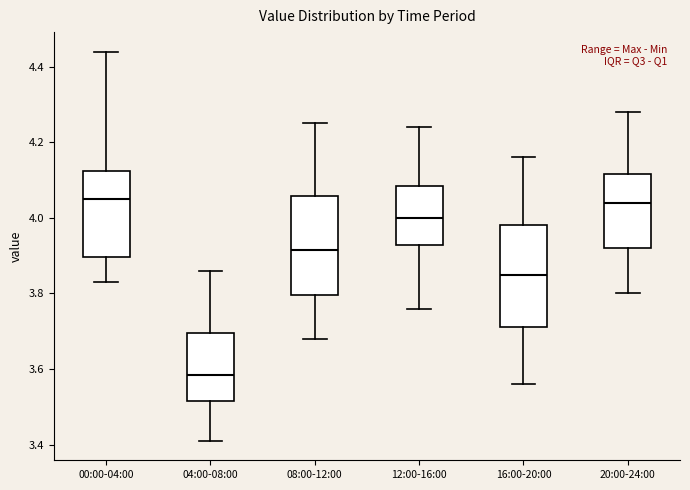

Where is the upper edge of the box for 08:00-12:00 on the y-axis? The values are not printed on the chart, so give them approximately, as read against the axis.

4.06